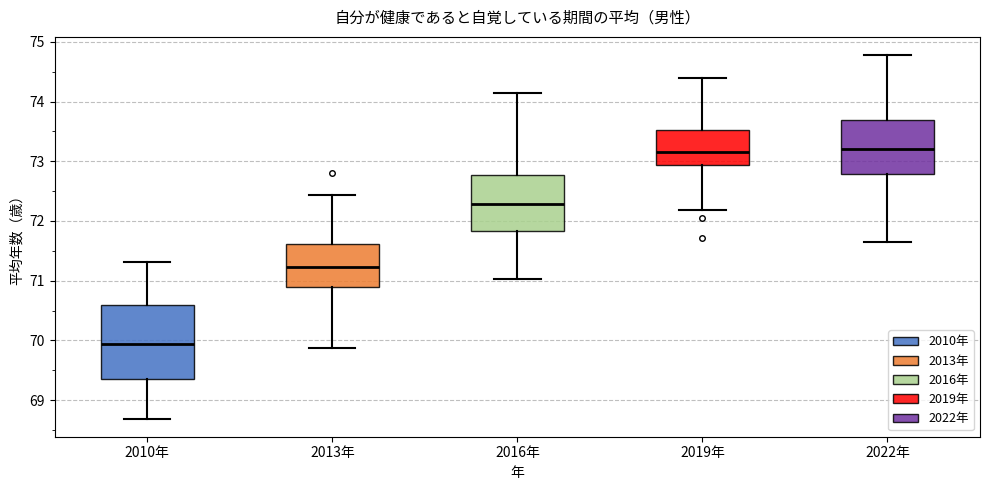

Reading left to right, read every box against the y-axis: the position of its median line, the range the box covers, and the ends of its whiskers. The values are not printed on the chart, so give them approximately, as read against the axis.

2010年: median 69.9, box 69.4 to 70.6, whiskers 68.7 to 71.3
2013年: median 71.2, box 70.9 to 71.6, whiskers 69.9 to 72.4
2016年: median 72.3, box 71.8 to 72.8, whiskers 71.0 to 74.1
2019年: median 73.2, box 72.9 to 73.5, whiskers 72.2 to 74.4
2022年: median 73.2, box 72.8 to 73.7, whiskers 71.7 to 74.8